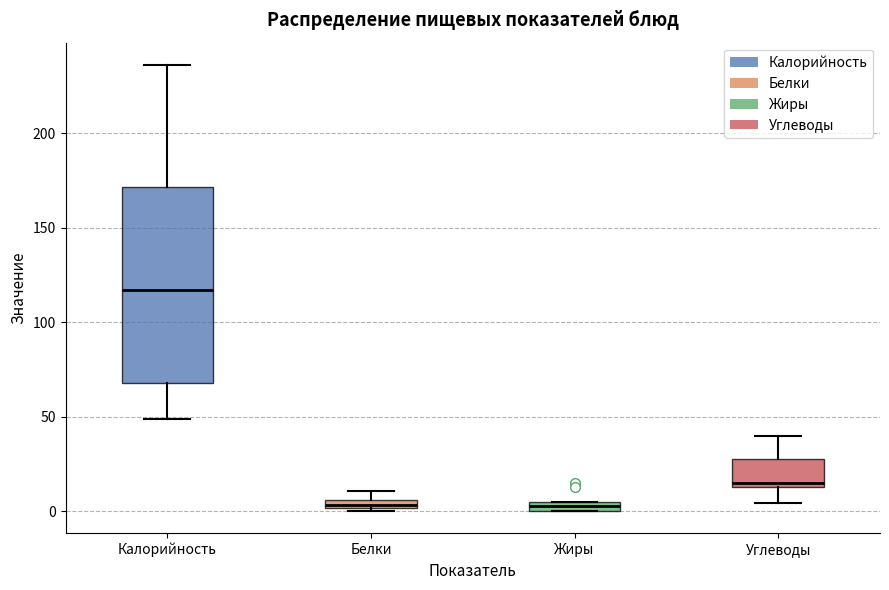

Where is the lower edge of the box for Углеводы on the y-axis? The values are not printed on the chart, so give them approximately, as read against the axis.

15